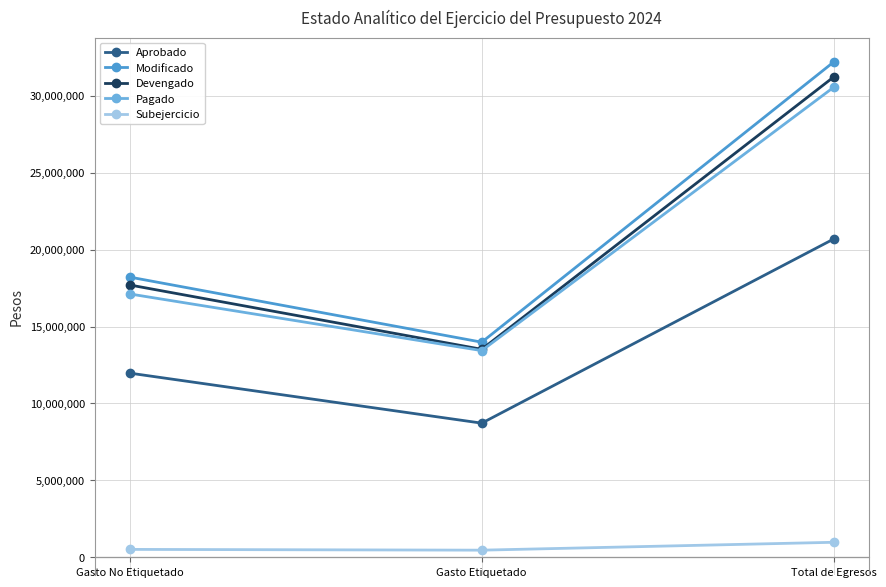

What is the label of the 1st point from the left?

Gasto No Etiquetado